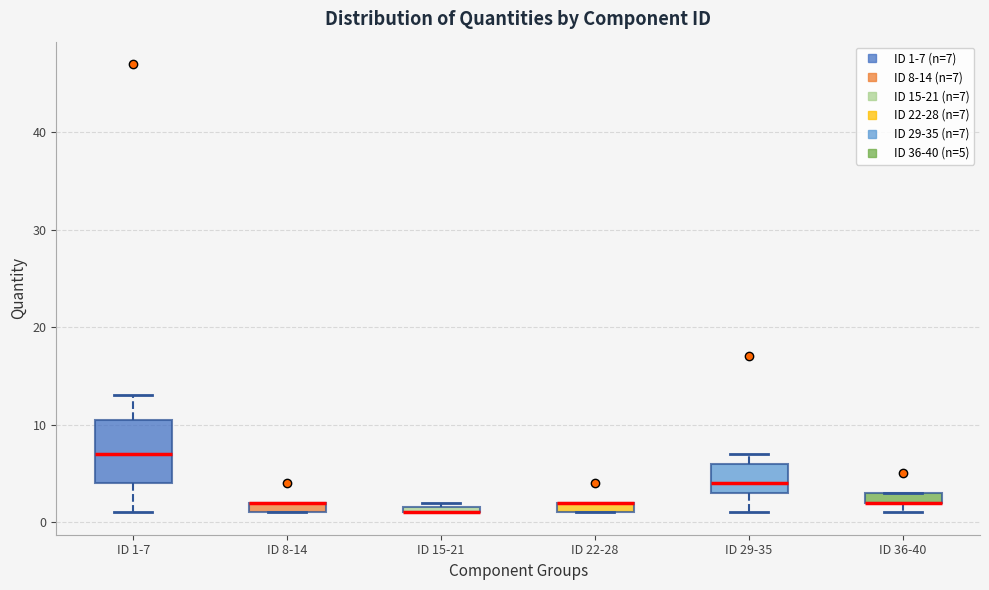

Which box is the tallest, from its lower edge to its upper edge?

ID 1-7